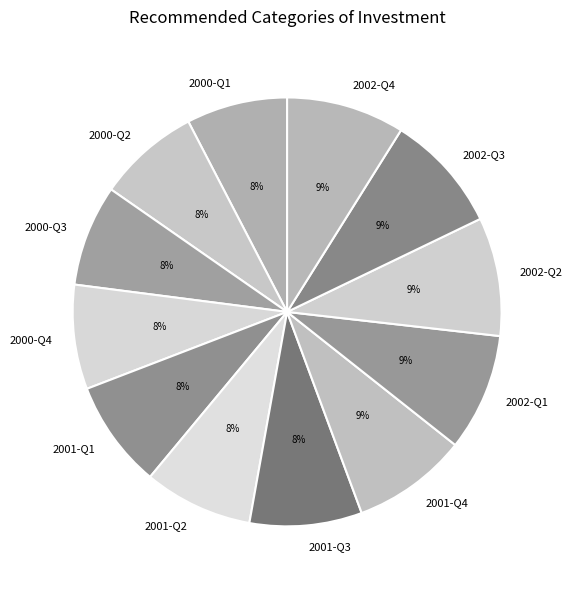

Does 2001-Q1 account for over 50% of the chart?

No